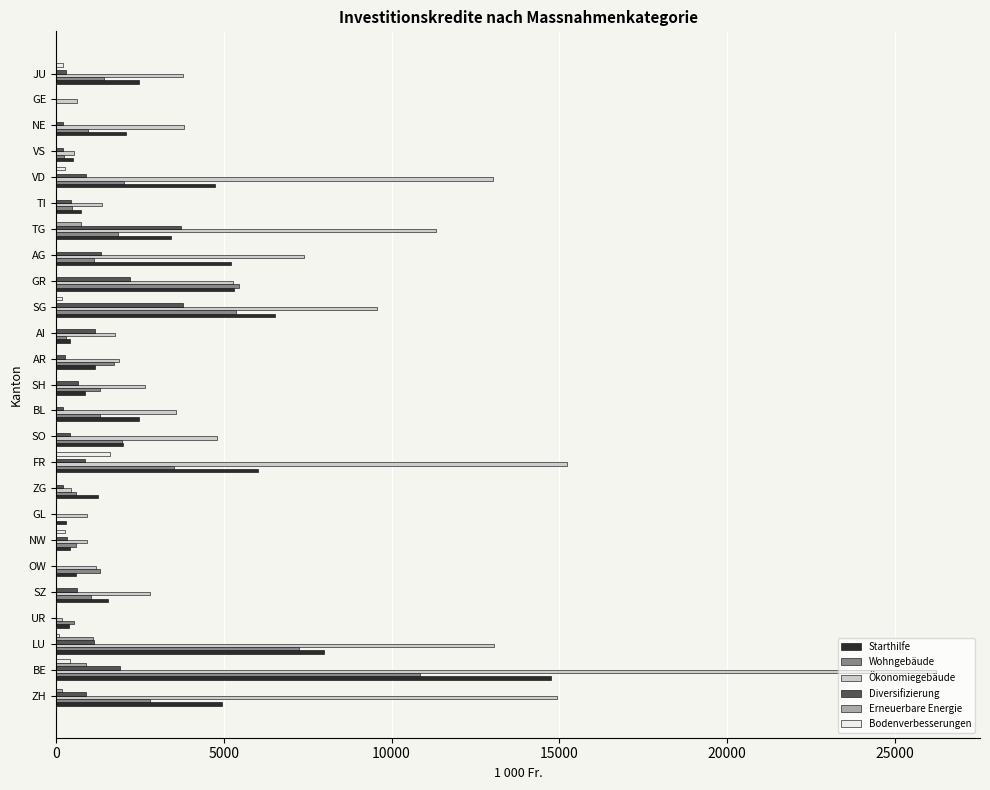

Between ZH and AR, which series saw the biggest shift?

Ökonomiegebäude